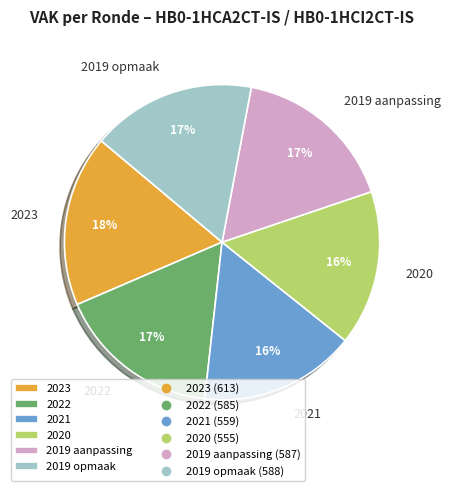

What percentage is the 2021 slice, to the nearest percent?

16%